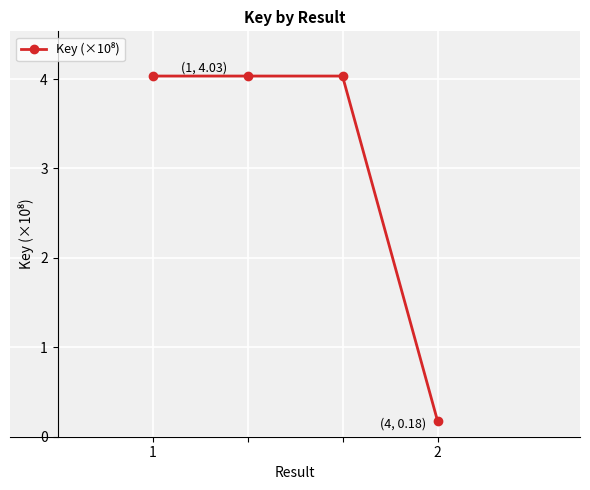

True or false: the data has more than 2 interior local peaks.

False